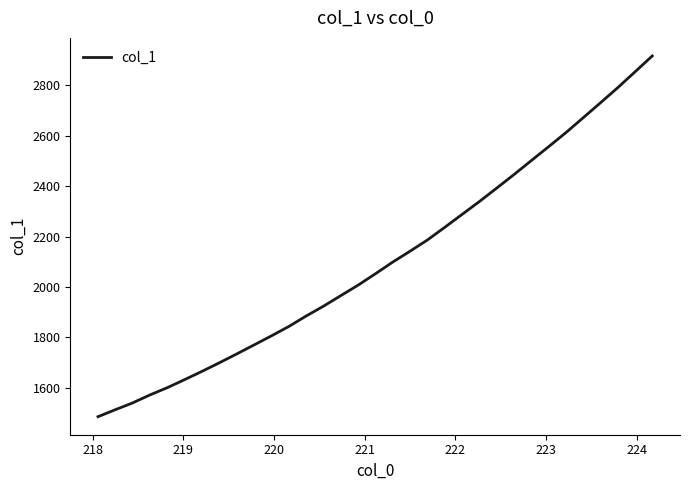

True or false: the data has more than 1 interior local peaks.

False